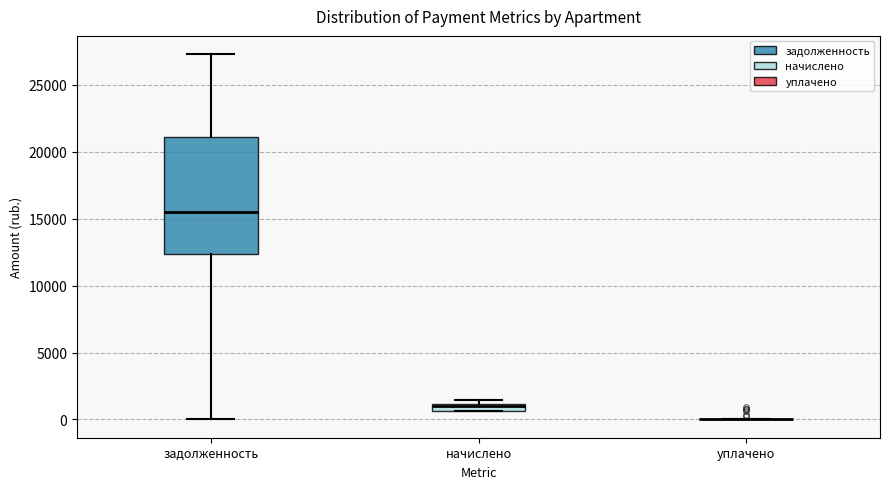

Which box is the tallest, from its lower edge to its upper edge?

задолженность